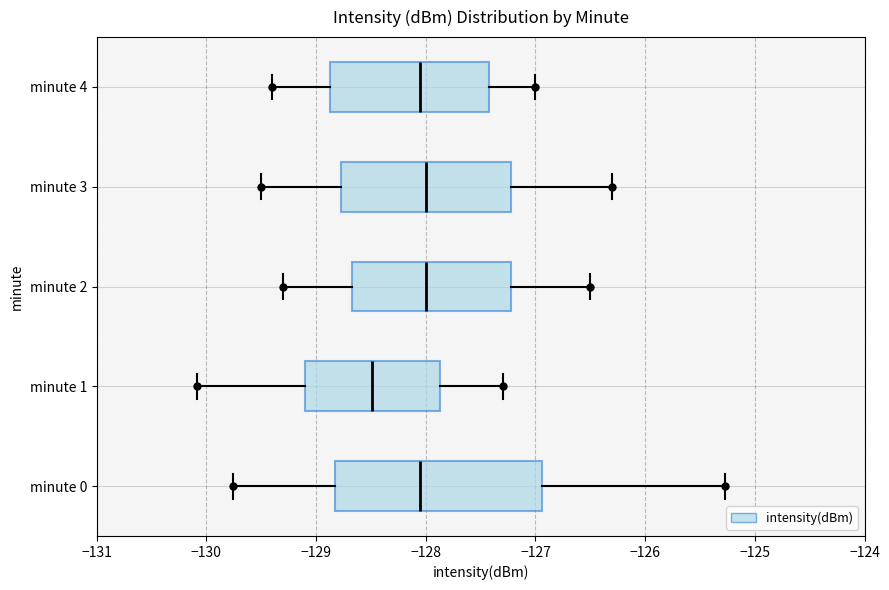

Reading bottom to top, read every box against the x-axis: the position of its median line, the range the box covers, and the ends of its whiskers. The values are not printed on the chart, so give them approximately, as read against the axis.

minute 0: median -128.1, box -128.8 to -126.9, whiskers -129.8 to -125.3
minute 1: median -128.5, box -129.1 to -127.9, whiskers -130.1 to -127.3
minute 2: median -128.0, box -128.7 to -127.2, whiskers -129.3 to -126.5
minute 3: median -128.0, box -128.8 to -127.2, whiskers -129.5 to -126.3
minute 4: median -128.0, box -128.9 to -127.4, whiskers -129.4 to -127.0